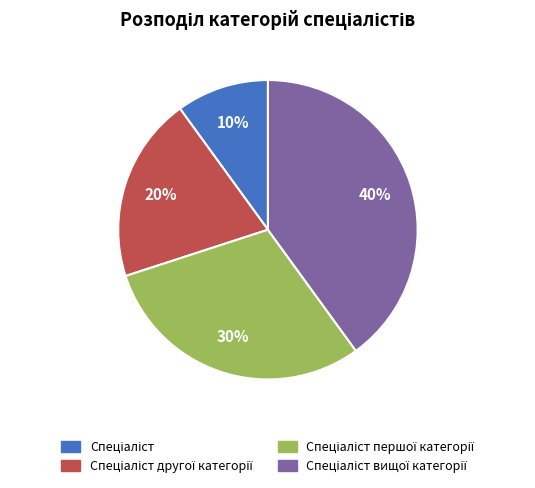

To the nearest percent, what is the difference between the largest and smallest slice percentages?

30%